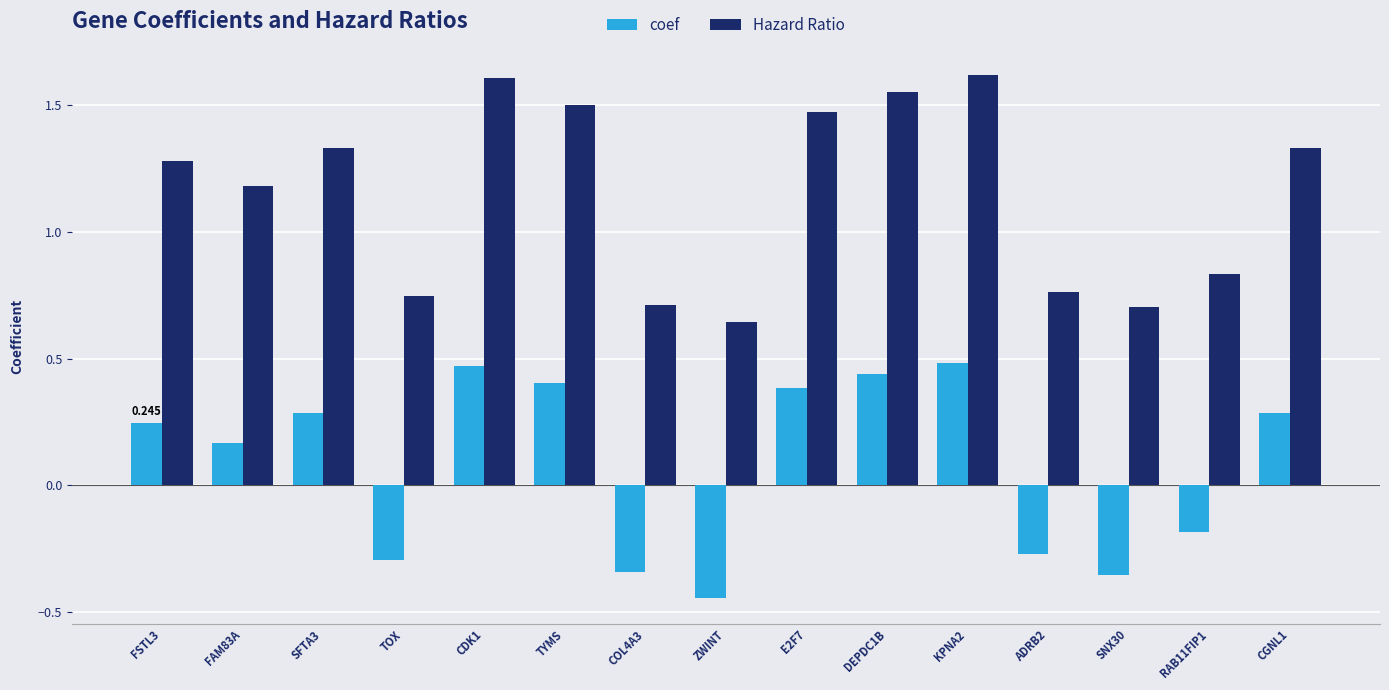

Is the value of coef at ADRB2 greater than the value of Hazard Ratio at CDK1?

No